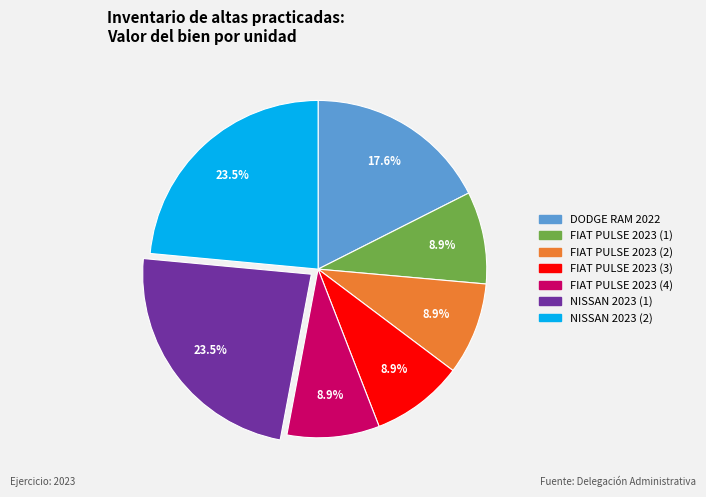

True or false: NISSAN 2023 (2) accounts for 38% of the total.

False